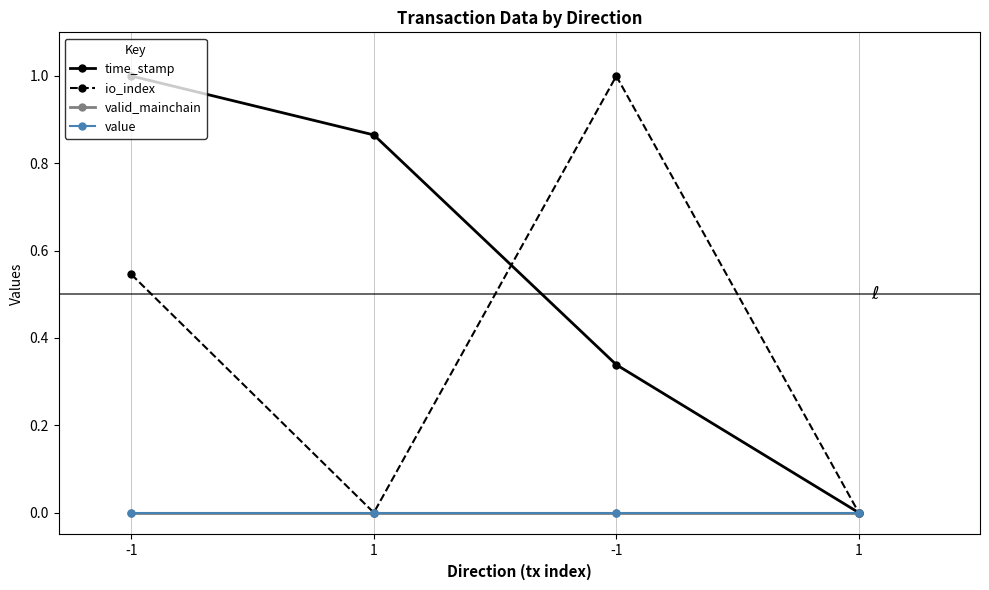

The value of time_stamp at 1 is 0.9. True or false?

True